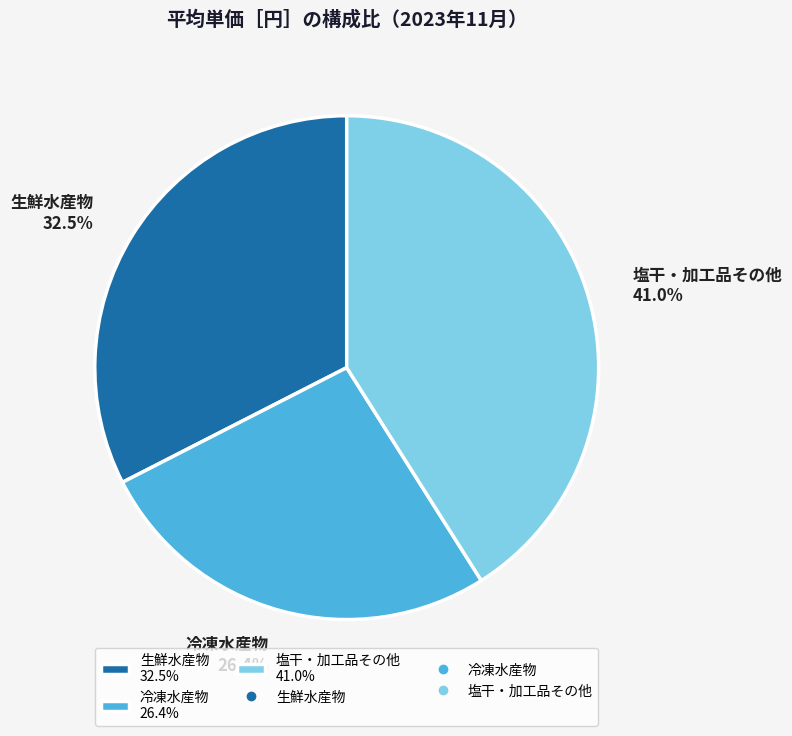

Is there any slice that represents more than half of the pie?

No